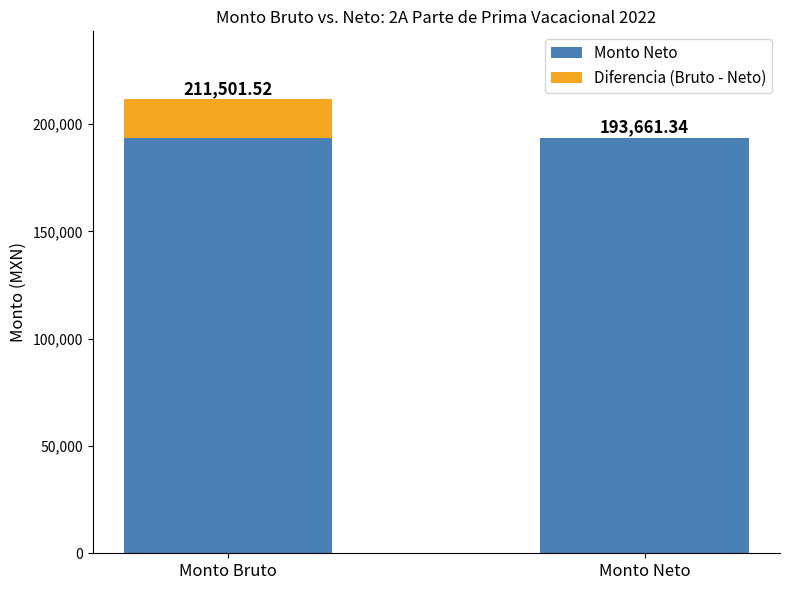

What is the total value across all series at Monto Neto?

193661.3